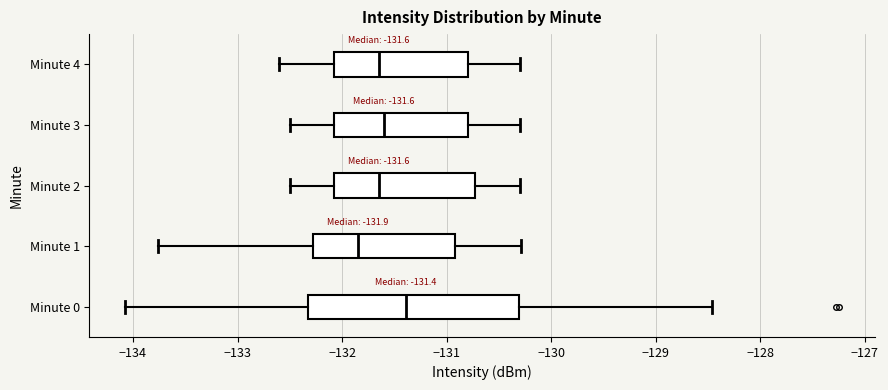

Which box's median line is the furthest to the right?

Minute 0